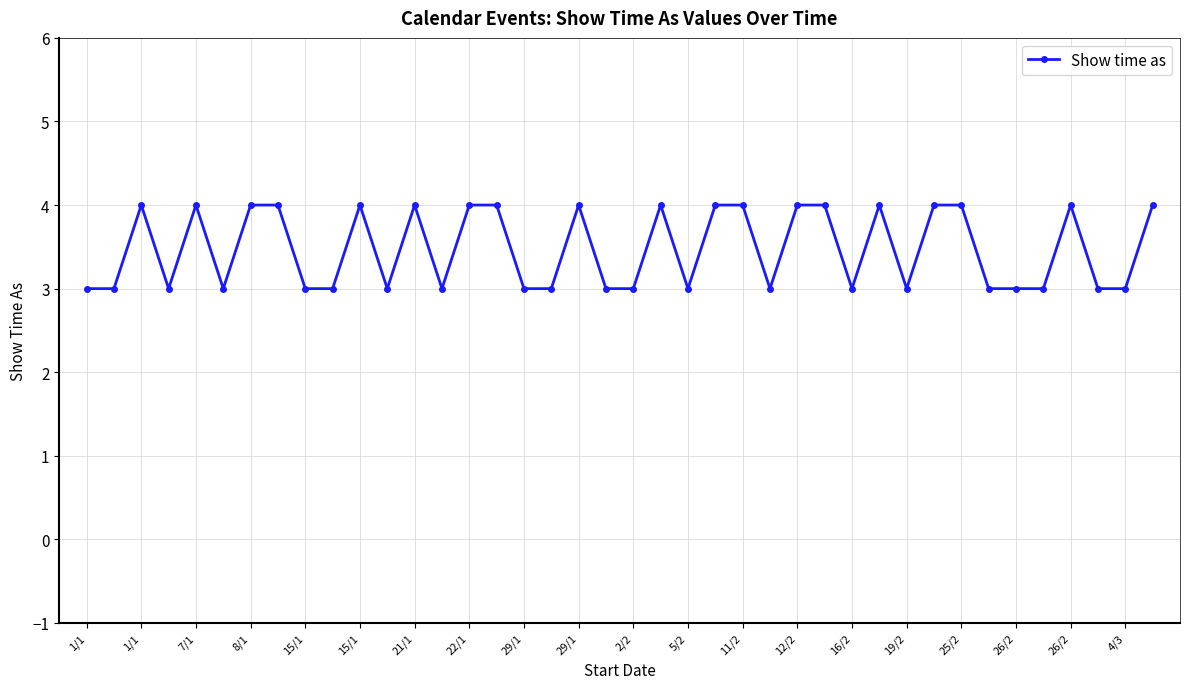

What is the value of the 29th point from the left?

3